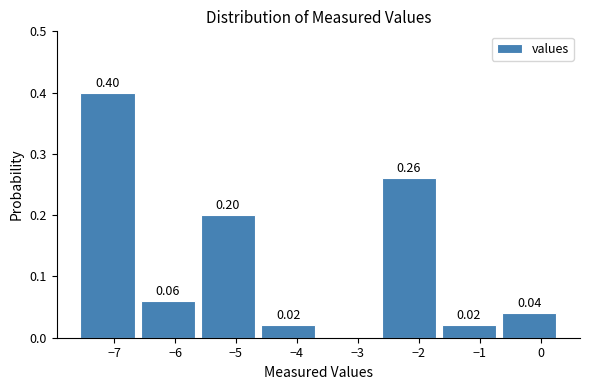

Which range on the x-axis has the tallest bar?

-7.6 to -6.6